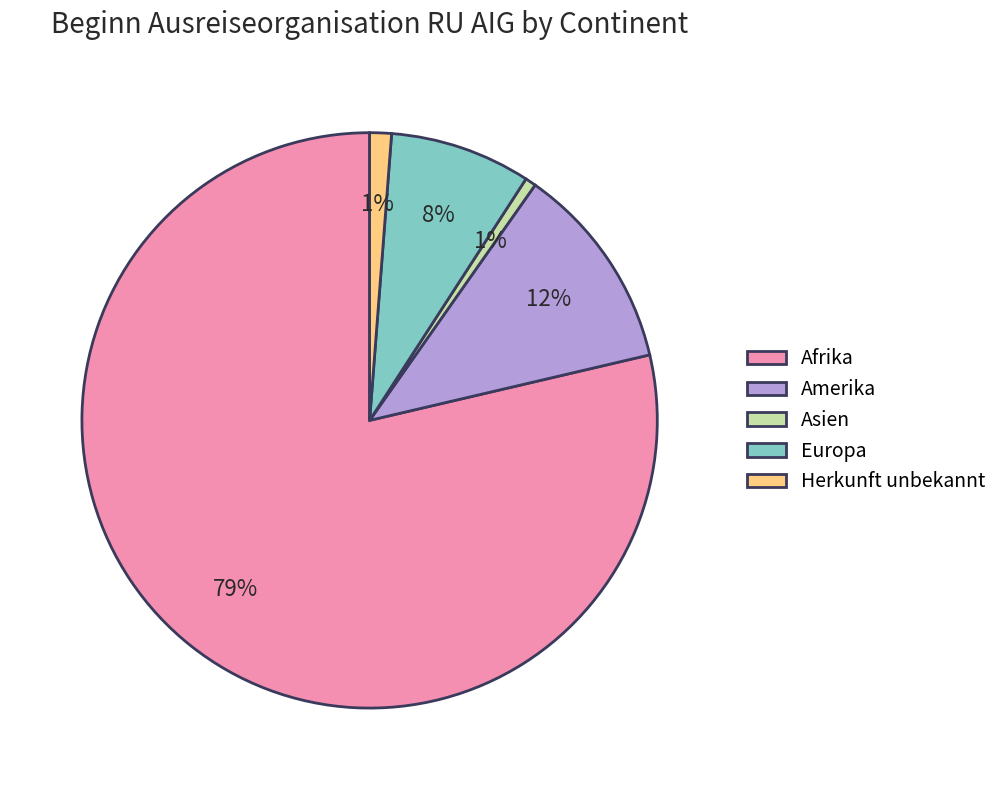

What percentage is the Amerika slice, to the nearest percent?

12%